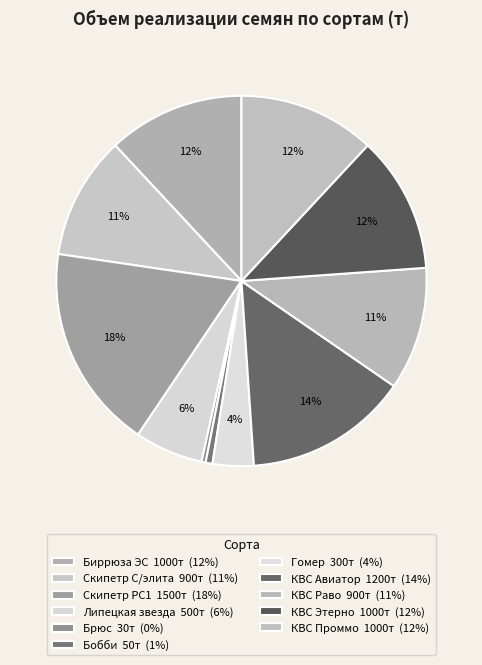

Do Скипетр РС1 and Скипетр С/элита together represent more than half of the pie?

No